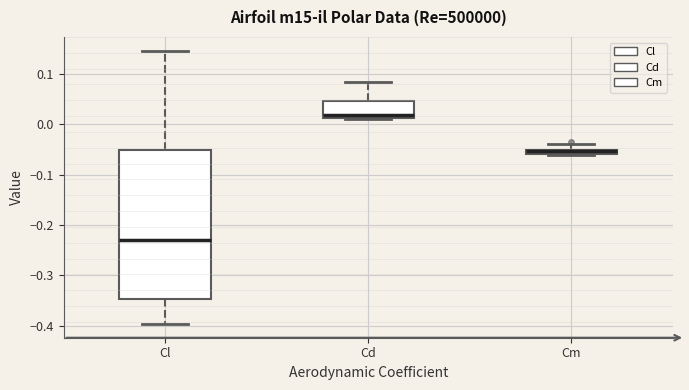

Where is the lower edge of the box for Cm on the y-axis? The values are not printed on the chart, so give them approximately, as read against the axis.

-0.06